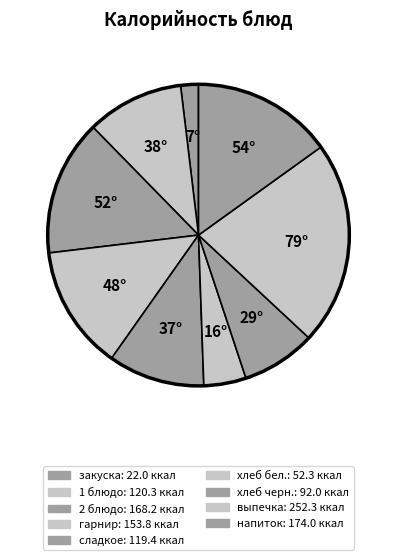

To the nearest percent, what percentage of the pie is 1 блюдо?

10%